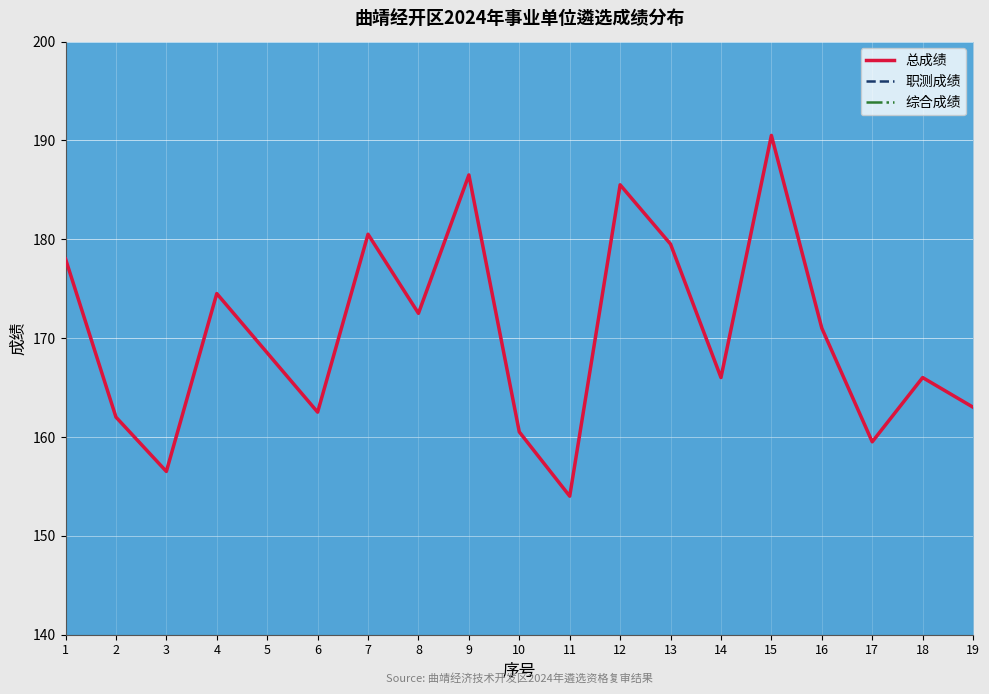

The value of 综合成绩 at 13 is 20.7. True or false?

False